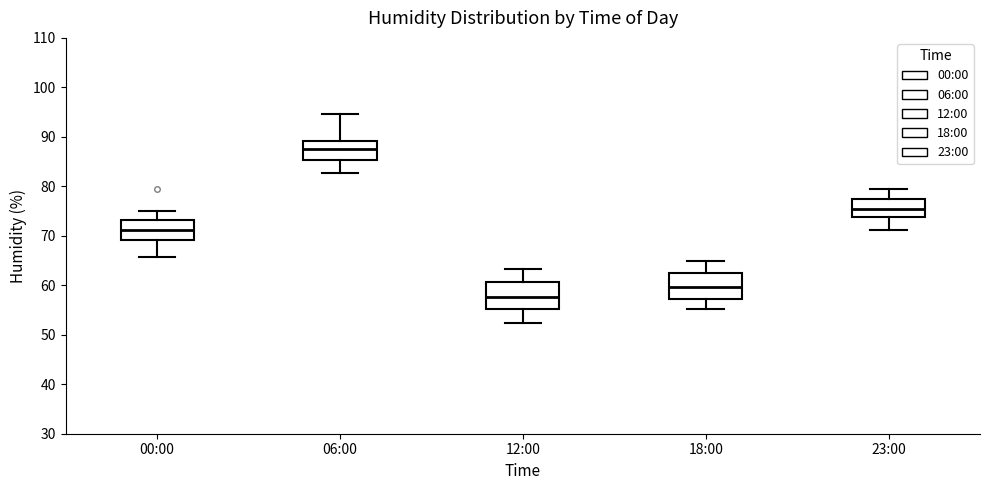

Reading left to right, read every box against the y-axis: the position of its median line, the range the box covers, and the ends of its whiskers. The values are not printed on the chart, so give them approximately, as read against the axis.

00:00: median 71, box 69 to 73, whiskers 66 to 75
06:00: median 88, box 85 to 89, whiskers 83 to 95
12:00: median 58, box 55 to 61, whiskers 52 to 63
18:00: median 60, box 57 to 62, whiskers 55 to 65
23:00: median 75, box 74 to 77, whiskers 71 to 80